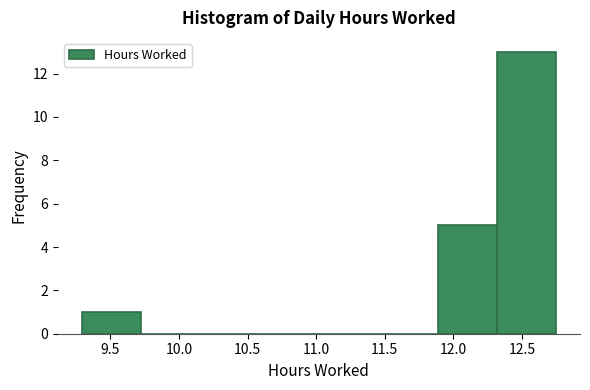

Reading left to right, list every bar in this chart as the range it spans on the x-axis followed by its height. Neither the bar edges nor the heights are printed on the chart, so give them approximately, as read against the axes.

9.30 to 9.70: 1
9.70 to 10.15: 0
10.15 to 10.60: 0
10.60 to 11.00: 0
11.00 to 11.45: 0
11.45 to 11.90: 0
11.90 to 12.30: 5
12.30 to 12.75: 13